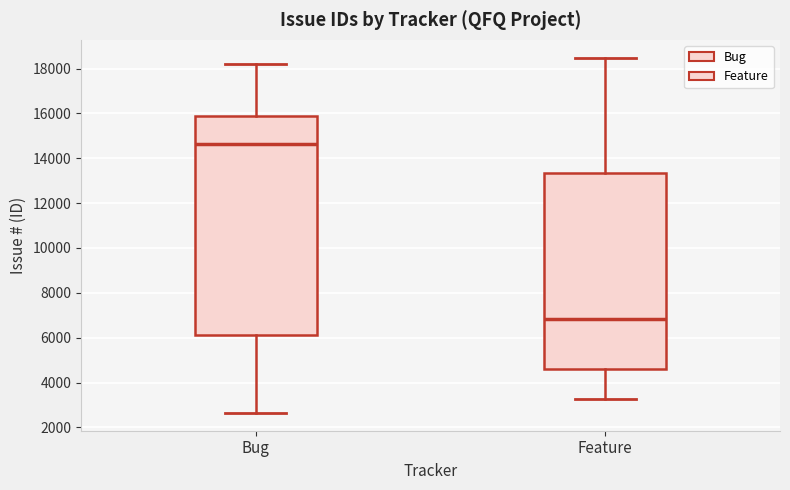

Reading left to right, read every box against the y-axis: the position of its median line, the range the box covers, and the ends of its whiskers. The values are not printed on the chart, so give them approximately, as read against the axis.

Bug: median 14600, box 6200 to 16000, whiskers 2600 to 18200
Feature: median 6800, box 4600 to 13400, whiskers 3200 to 18400